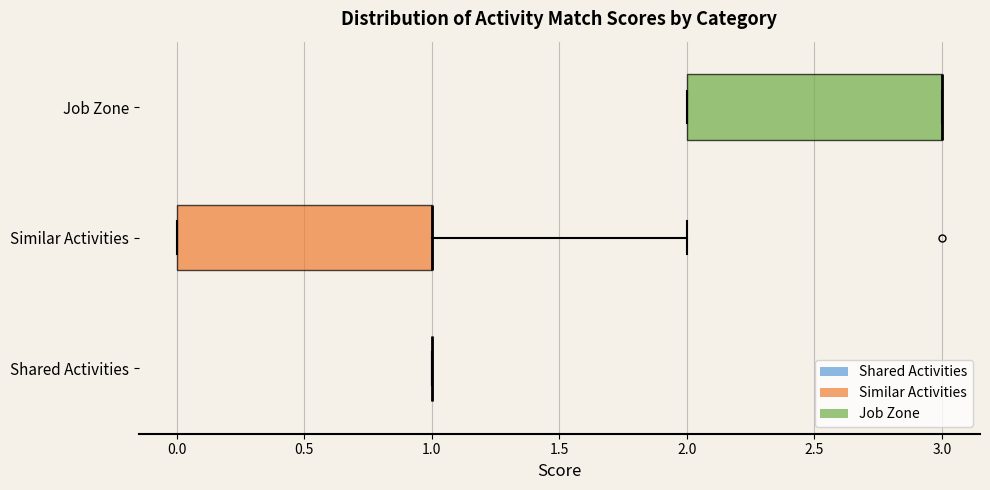

Reading bottom to top, transcribe this box plot: for each box, give where its median line is, the range the box spans, and where its two whiskers end, as read against the x-axis. The values are not printed on the chart, so give them approximately, as read against the axis.

Shared Activities: box collapsed to a line at 1, whiskers 1 to 1
Similar Activities: median 1 (drawn on the box's right edge), box 0 to 1, whiskers 0 to 2
Job Zone: median 3 (drawn on the box's right edge), box 2 to 3, whiskers 2 to 3